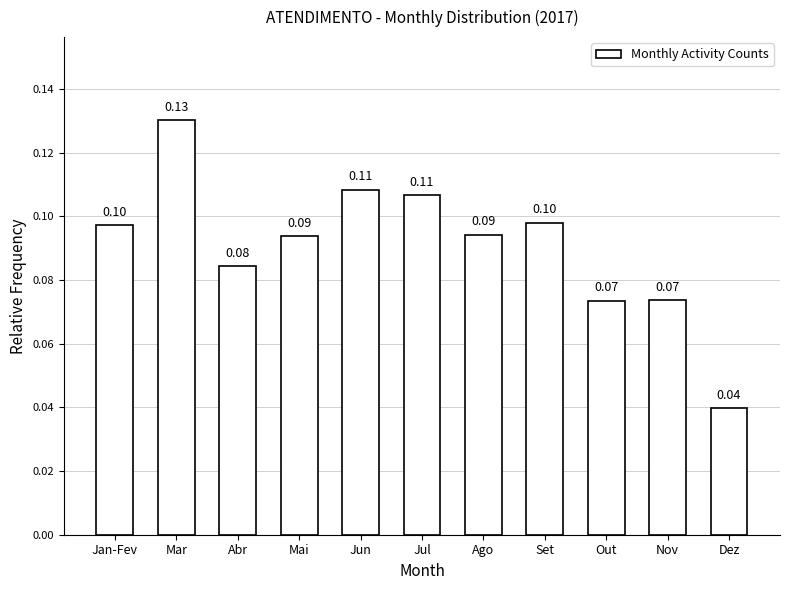

What is the label of the 4th bar from the left?

Mai